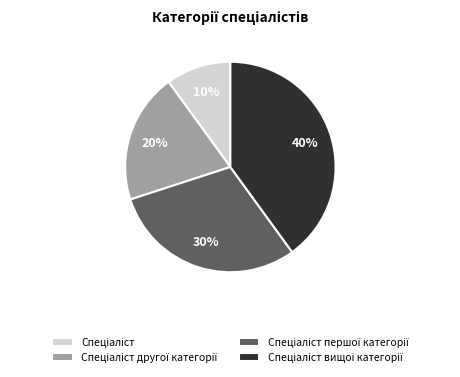

How many segments does this pie chart have?

4